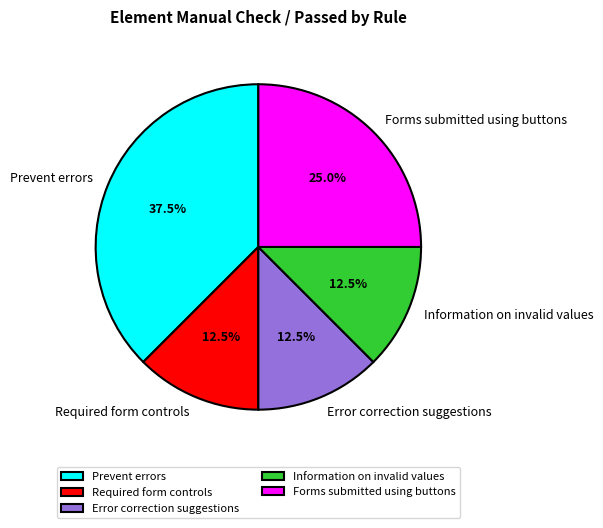

The Error correction suggestions slice represents 5% of the pie. True or false?

False